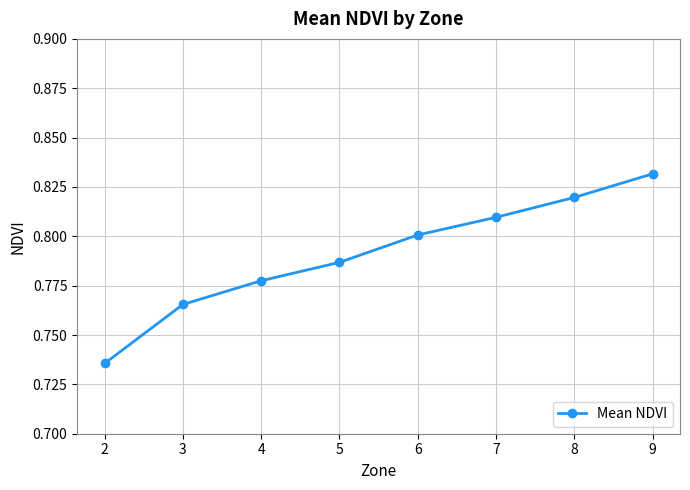

The value at 2 is 0.3. True or false?

False